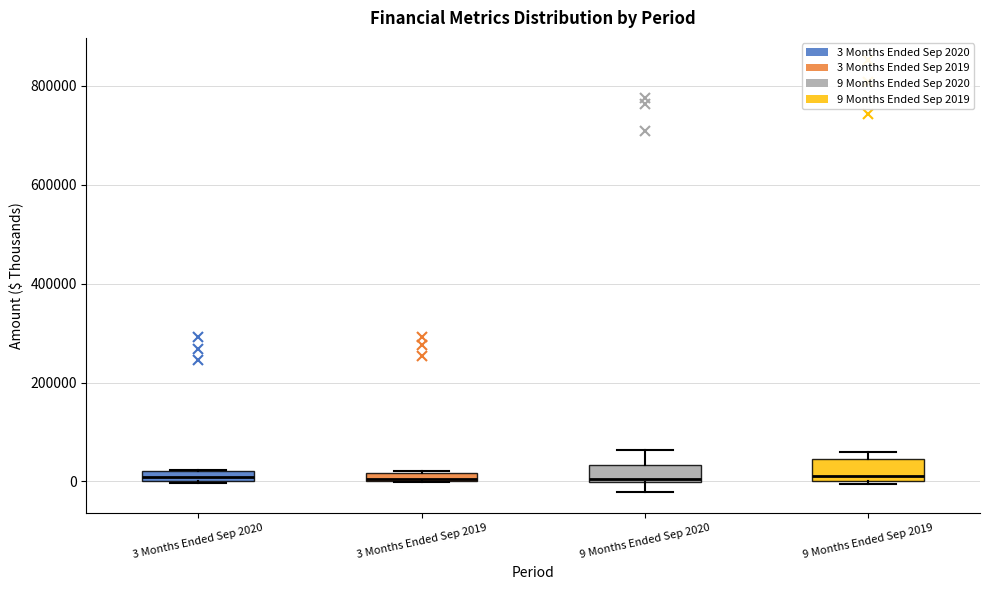

Where is the upper edge of the box for 9 Months Ended Sep 2019 on the y-axis? The values are not printed on the chart, so give them approximately, as read against the axis.

40000